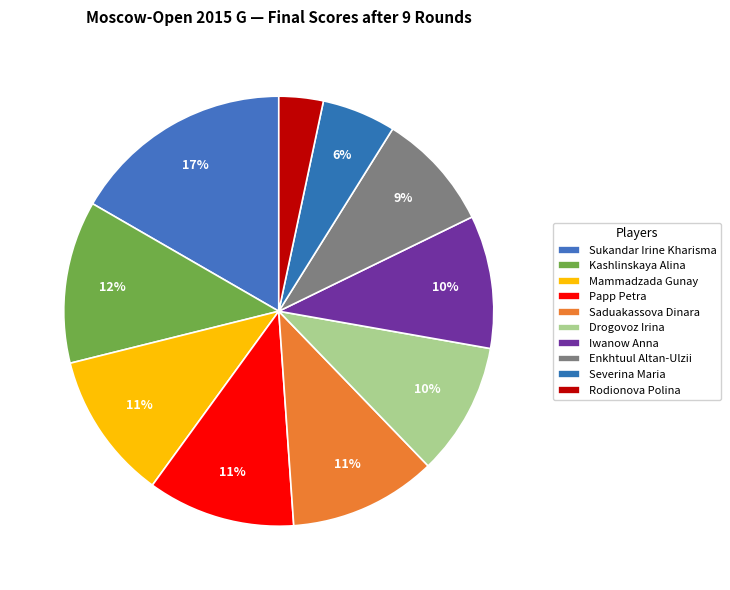

What is the largest slice in the pie chart?

Sukandar Irine Kharisma